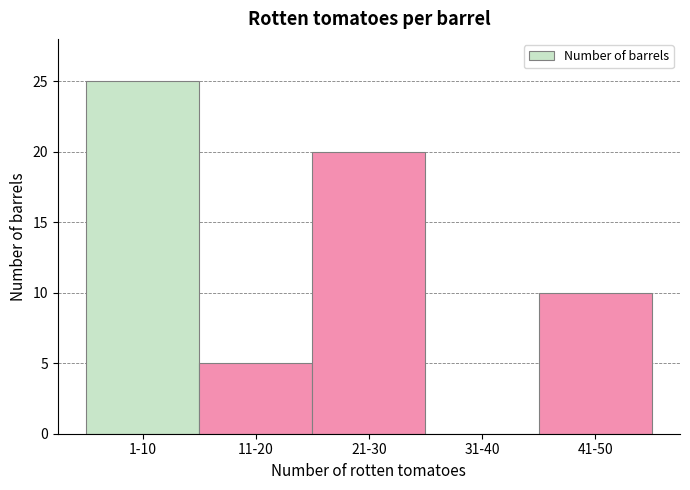

Reading left to right, extract all data points from this chart.

1-10=25	11-20=5	21-30=20	31-40=0	41-50=10